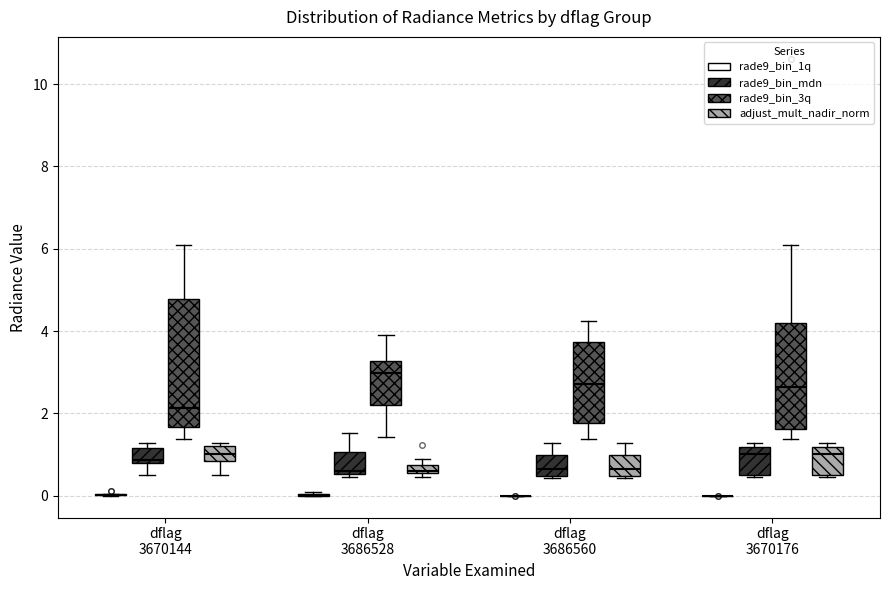

Which box is the tallest, from its lower edge to its upper edge?

dflag 3670144 (rade9_bin_3q)